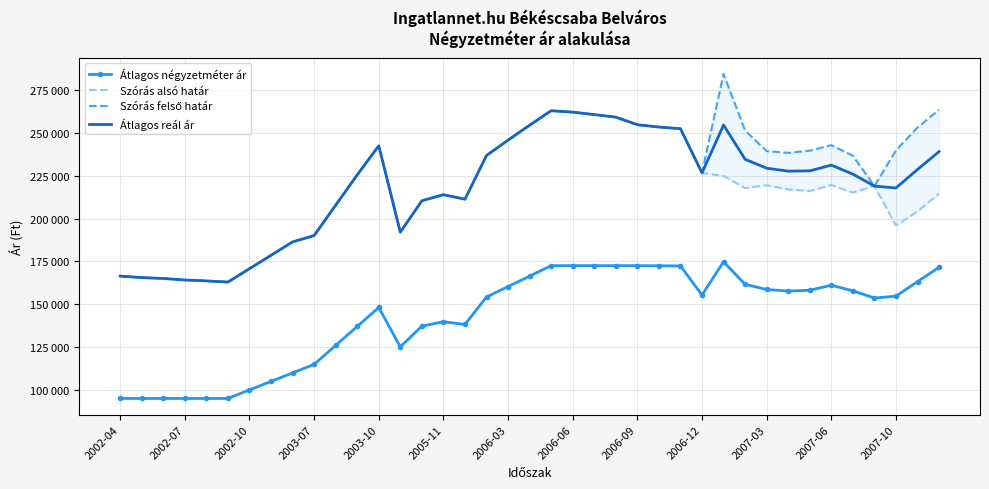

In Szórás felső határ, how many points are lower than both neighbors (excluding endpoints)?

6